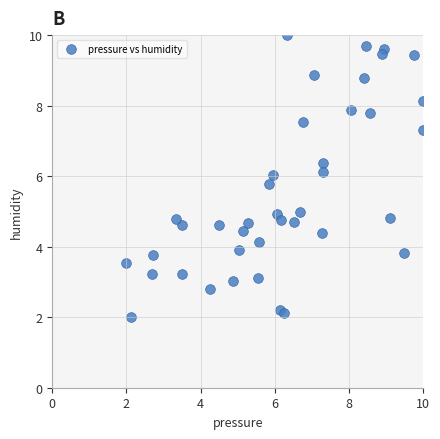

What is the range of X values (max minus min)?

8.0